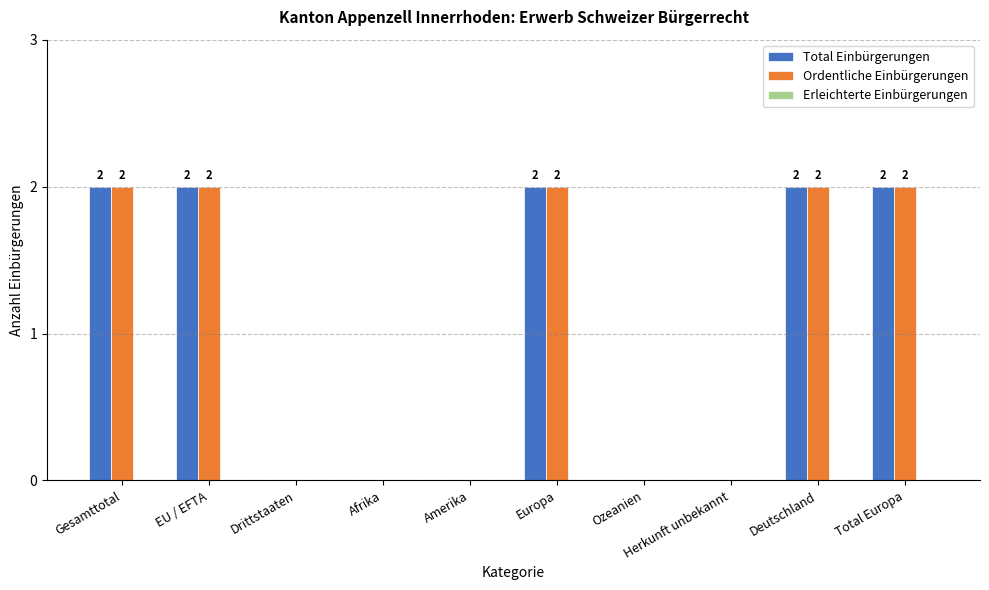

What is the sum of all Ordentliche Einbürgerungen values?

10